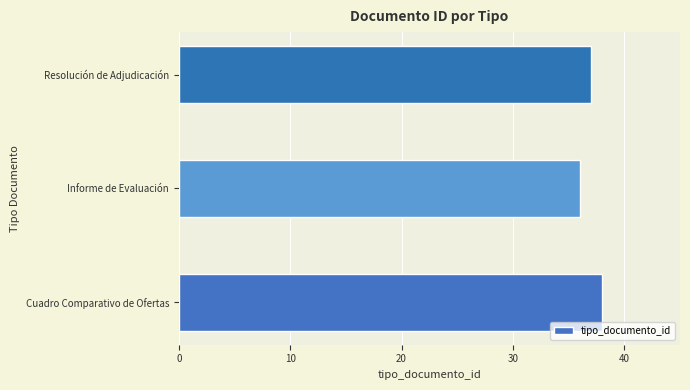

The chart shows a value of 14 at Cuadro Comparativo de Ofertas. True or false?

False